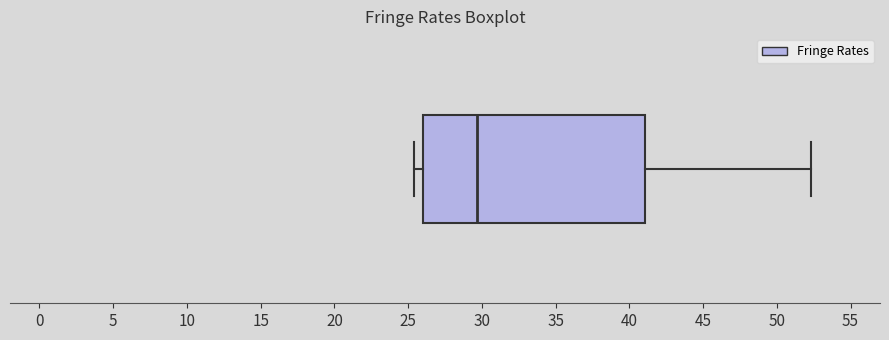

Transcribe this box plot: give where the median line is, the range the box spans, and where the two whiskers end, as read against the x-axis. The values are not printed on the chart, so give them approximately, as read against the axis.

median 29.5, box 26.0 to 41.0, whiskers 25.5 to 52.5